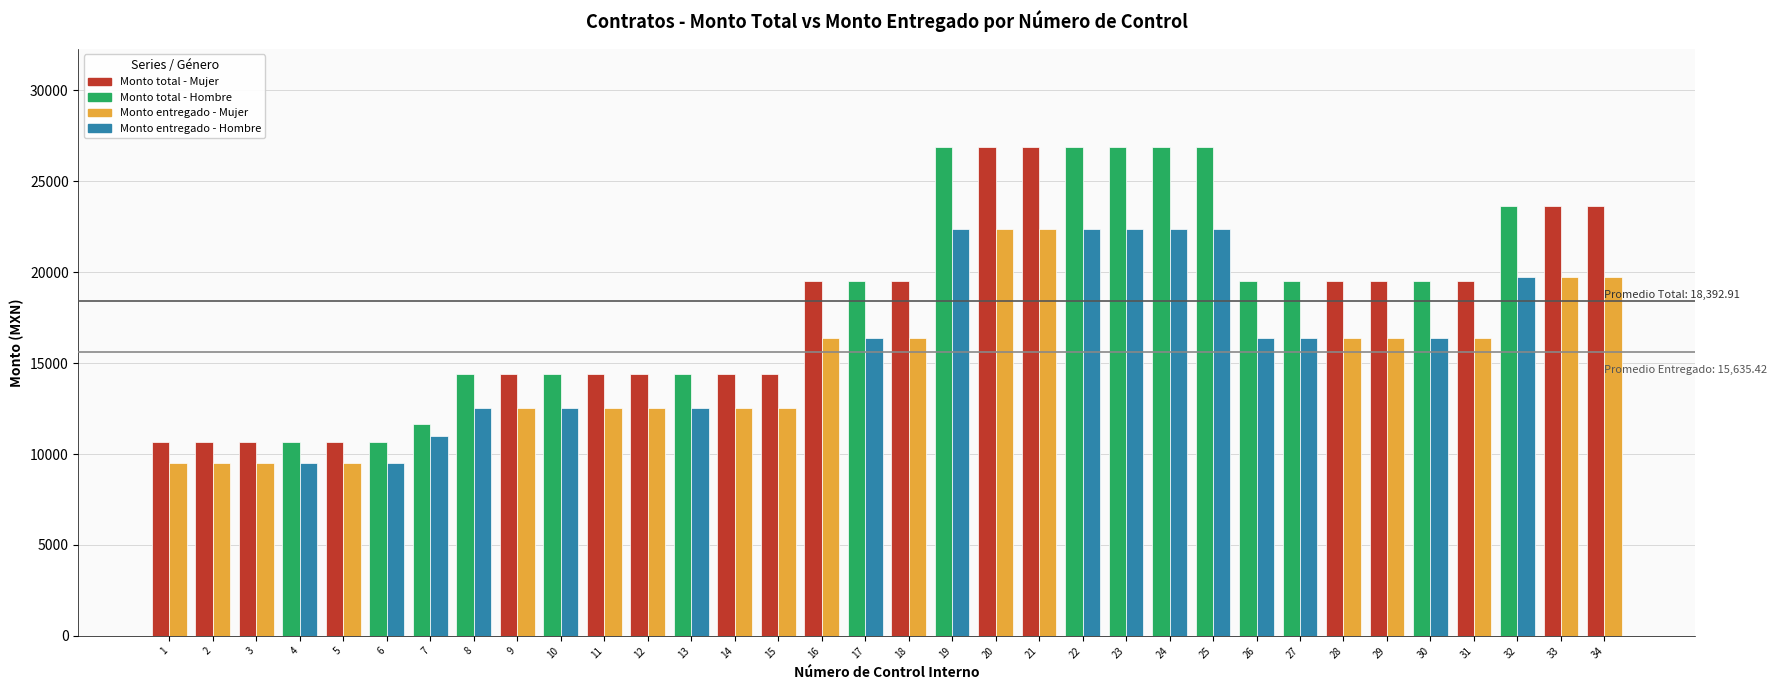

Are the bars grouped side by side (vs. stacked)?

Yes